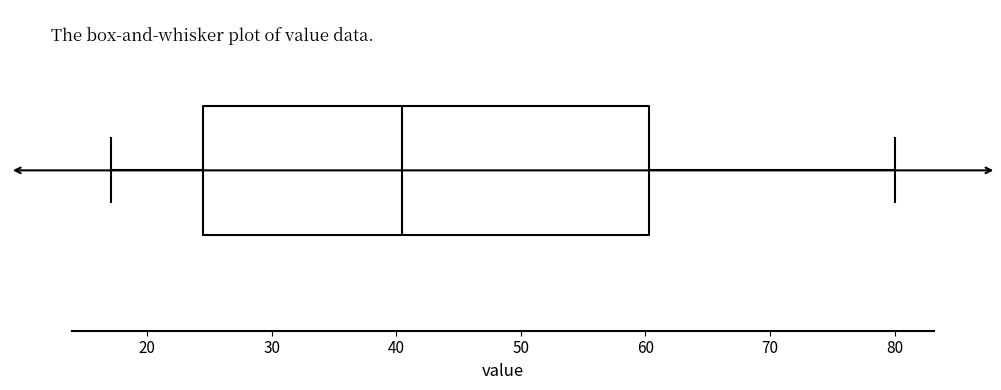

Where does the left whisker of the box end on the x-axis? The values are not printed on the chart, so give them approximately, as read against the axis.

17